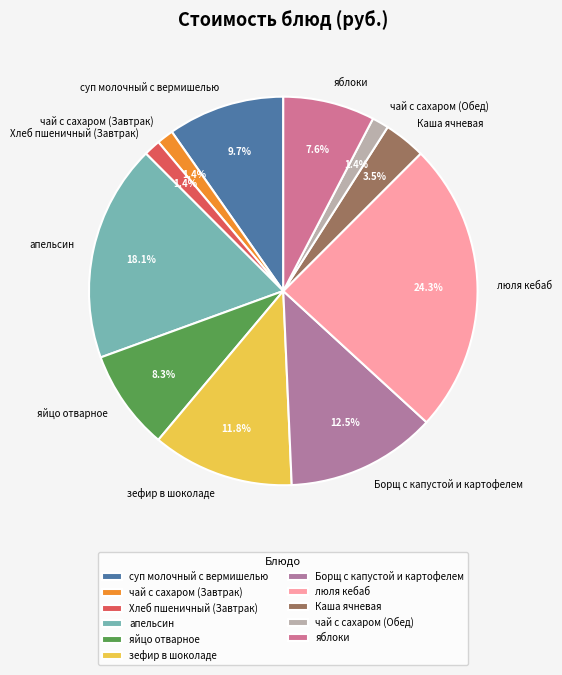

To the nearest percent, what is the difference between the largest and smallest slice percentages?

23%